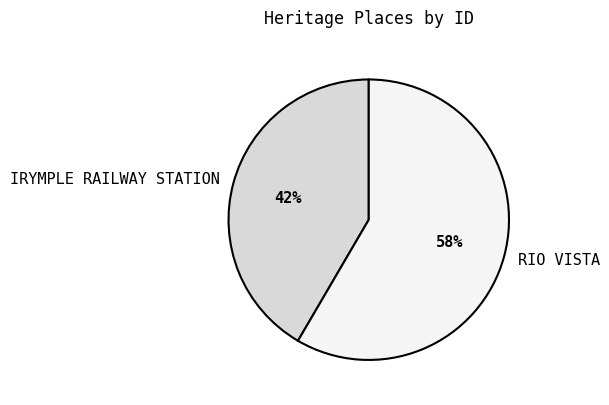

How many segments does this pie chart have?

2